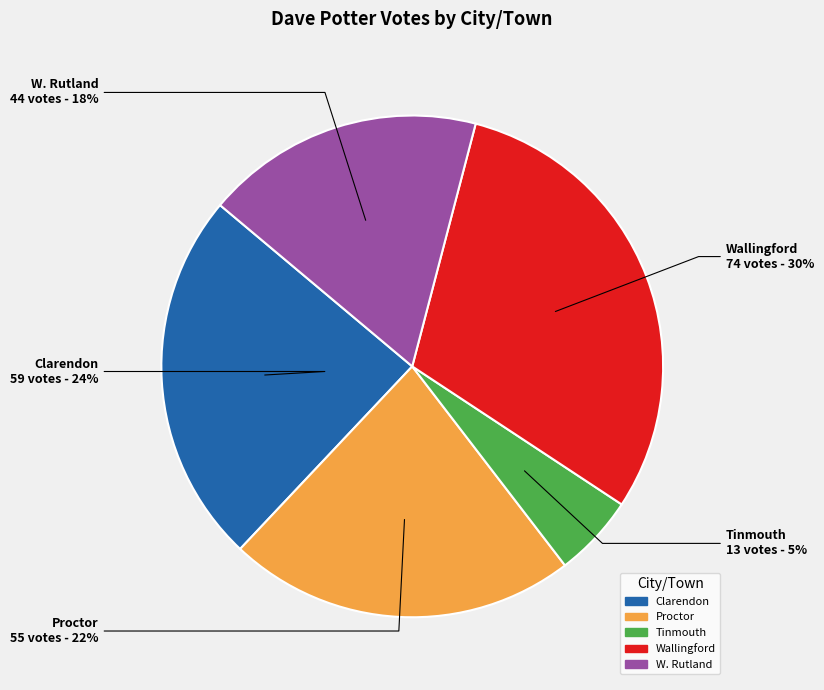

What is the smallest slice in the pie chart?

Tinmouth